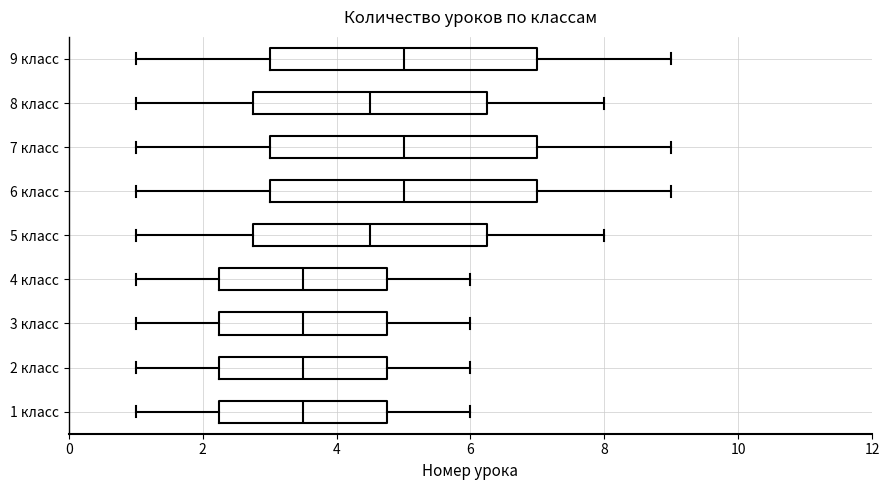

Reading bottom to top, transcribe this box plot: for each box, give where its median line is, the range the box spans, and where its two whiskers end, as read against the x-axis. The values are not printed on the chart, so give them approximately, as read against the axis.

1 класс: median 3.6, box 2.2 to 4.8, whiskers 1.0 to 6.0
2 класс: median 3.6, box 2.2 to 4.8, whiskers 1.0 to 6.0
3 класс: median 3.6, box 2.2 to 4.8, whiskers 1.0 to 6.0
4 класс: median 3.6, box 2.2 to 4.8, whiskers 1.0 to 6.0
5 класс: median 4.6, box 2.8 to 6.2, whiskers 1.0 to 8.0
6 класс: median 5.0, box 3.0 to 7.0, whiskers 1.0 to 9.0
7 класс: median 5.0, box 3.0 to 7.0, whiskers 1.0 to 9.0
8 класс: median 4.6, box 2.8 to 6.2, whiskers 1.0 to 8.0
9 класс: median 5.0, box 3.0 to 7.0, whiskers 1.0 to 9.0